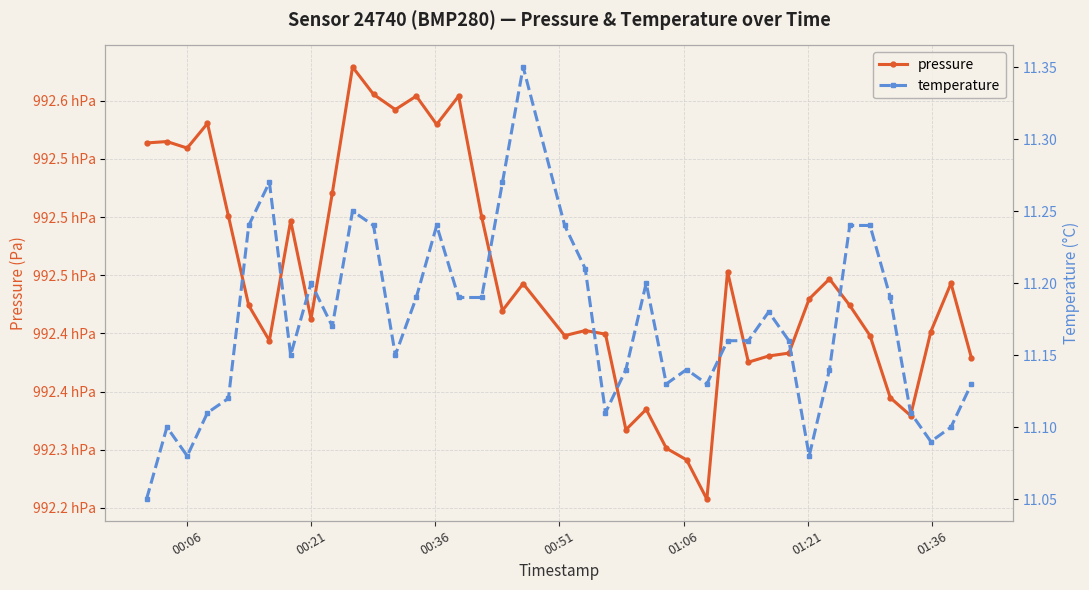

What is the value of the temperature point at the 17th from the left?

11.2